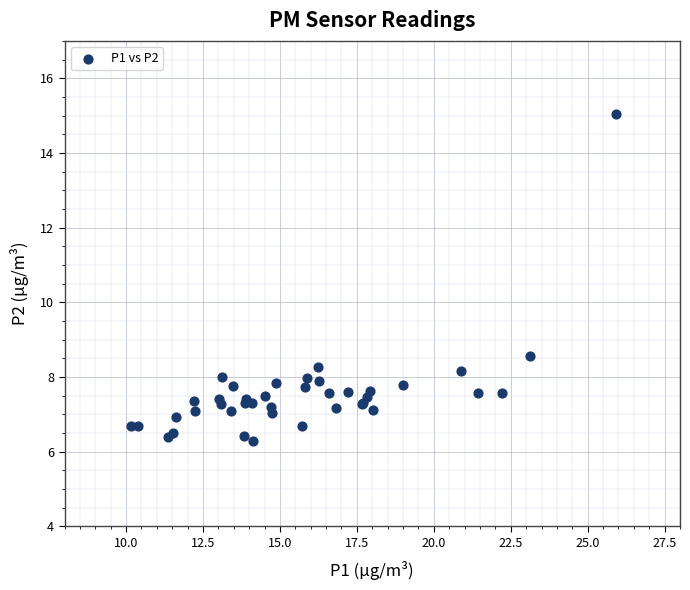

What Y value in the scatter plot is closest to 10?

8.6